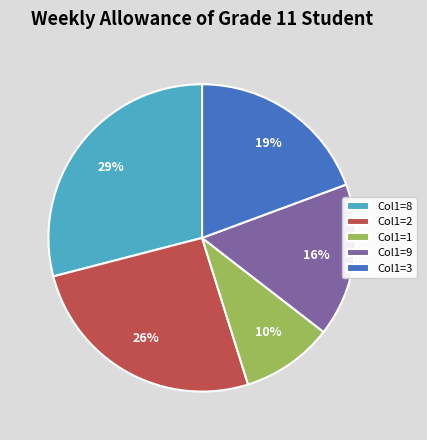

Is there any slice that represents more than half of the pie?

No